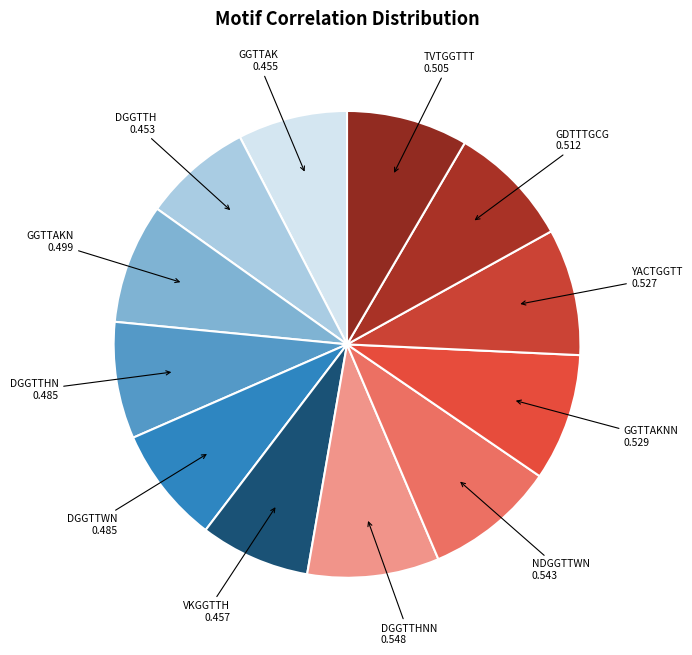

Between DGGTTHNN and TVTGGTTT, which is larger?

DGGTTHNN